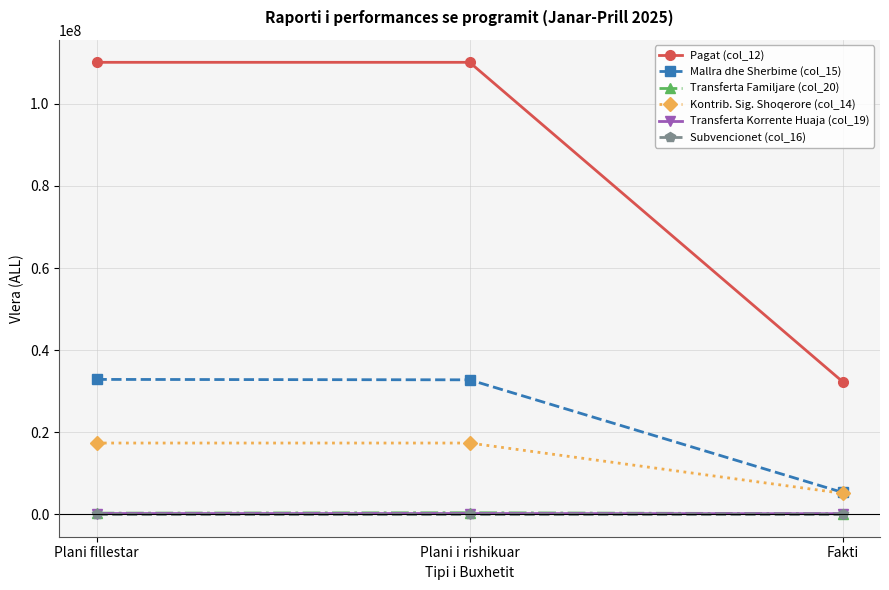

What is the label of the 1st point from the right?

Fakti